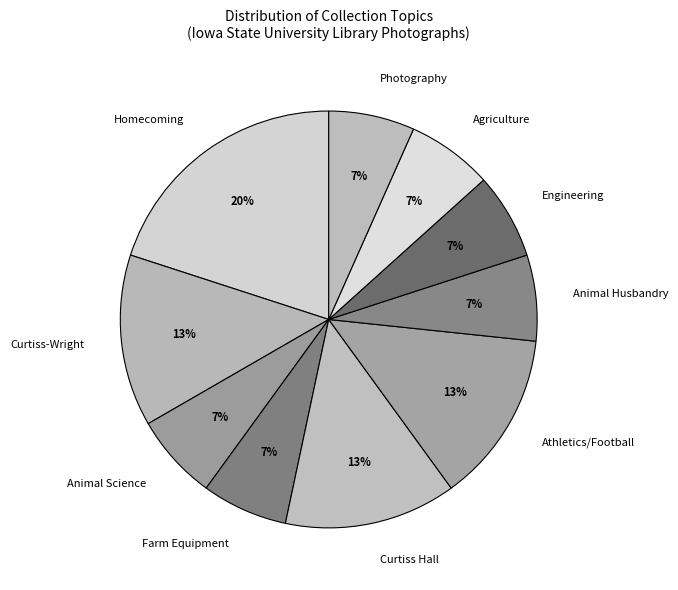

How many segments does this pie chart have?

10